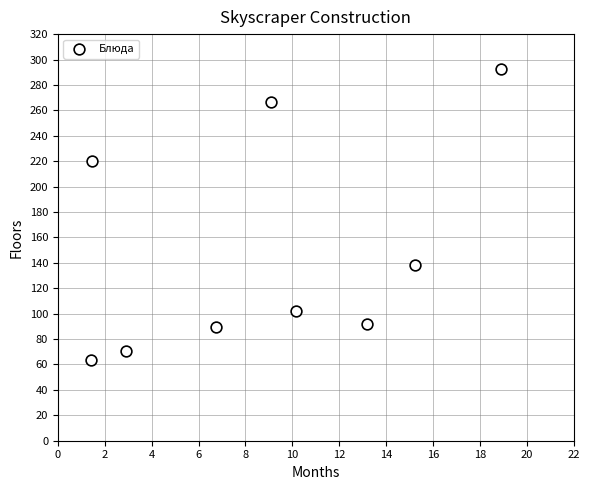

What is the average Y value?

148.3